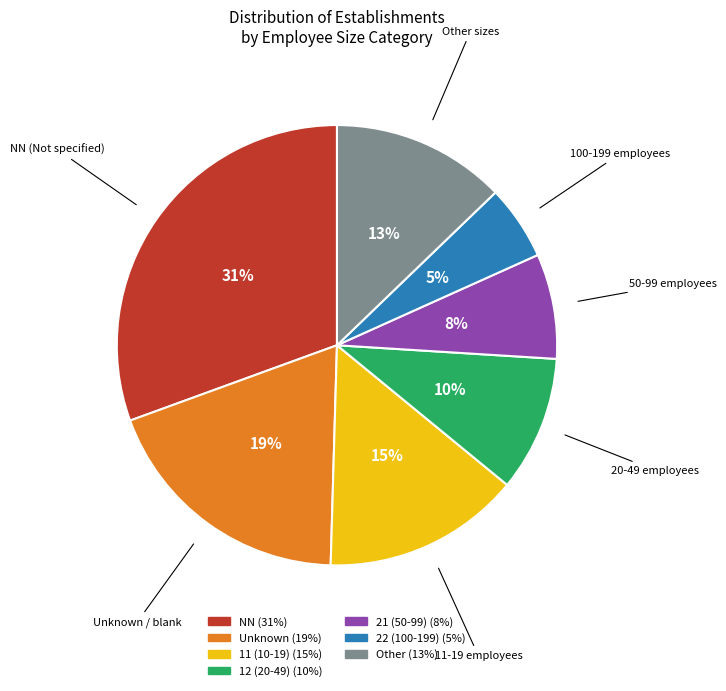

Is there a majority slice in this chart?

No